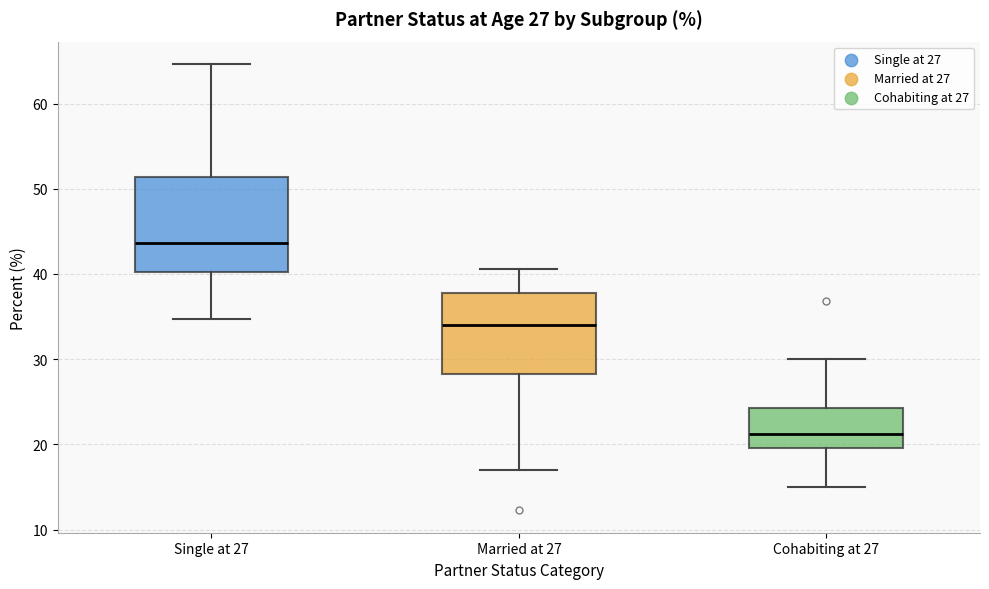

Which box has the lowest median line?

Cohabiting at 27